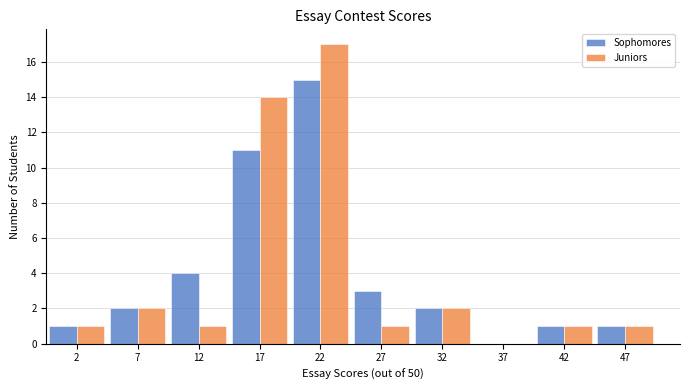

Reading left to right, list every range on the x-axis with the height of the bar of each series over it. The values are not printed on the chart, so give them approximately, as read against the axis.

0 to 5: Sophomores=1	Juniors=1
5 to 10: Sophomores=2	Juniors=2
10 to 15: Sophomores=4	Juniors=1
15 to 20: Sophomores=11	Juniors=14
20 to 25: Sophomores=15	Juniors=17
25 to 30: Sophomores=3	Juniors=1
30 to 35: Sophomores=2	Juniors=2
35 to 40: Sophomores=0	Juniors=0
40 to 45: Sophomores=1	Juniors=1
45 to 50: Sophomores=1	Juniors=1